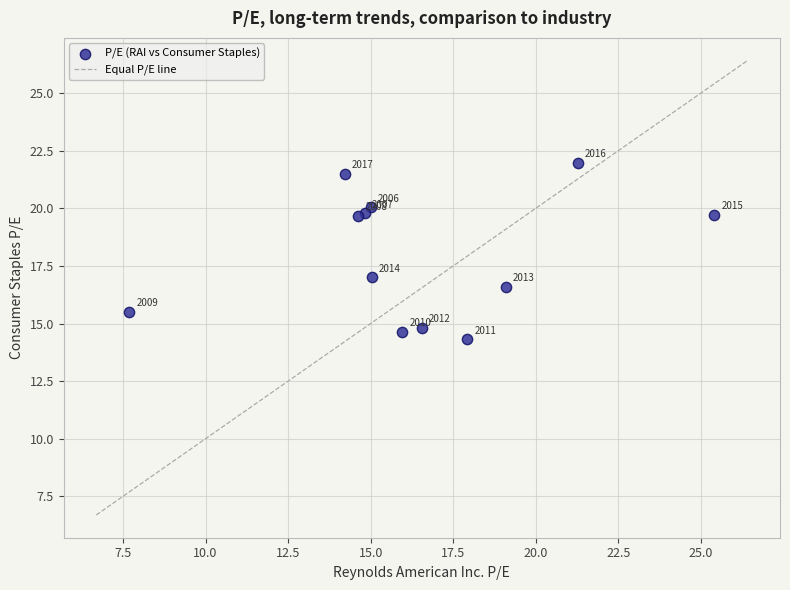

What Y value in the scatter plot is closest to 18?

17.0